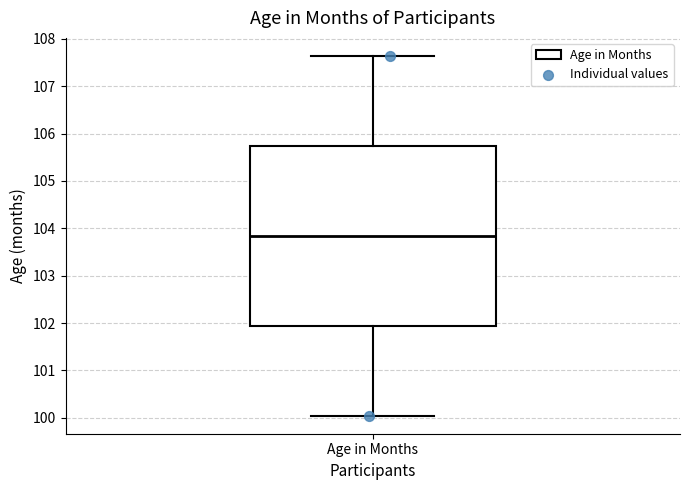

Where is the upper edge of the box for Age in Months on the y-axis? The values are not printed on the chart, so give them approximately, as read against the axis.

105.7